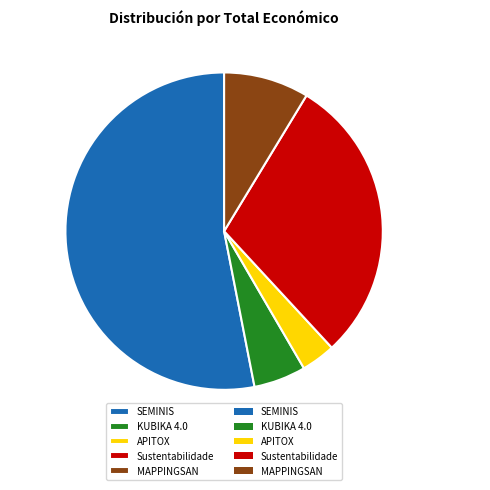

Rank the categories by value from highest to lowest.

SEMINIS, Sustentabilidade, MAPPINGSAN, KUBIKA 4.0, APITOX